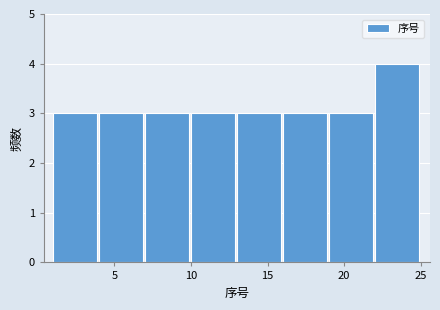

Reading left to right, list every bar in this chart as the range it spans on the x-axis followed by its height. The values are not printed on the chart, so give them approximately, as read against the axis.

1 to 4: 3
4 to 7: 3
7 to 10: 3
10 to 13: 3
13 to 16: 3
16 to 19: 3
19 to 22: 3
22 to 25: 4